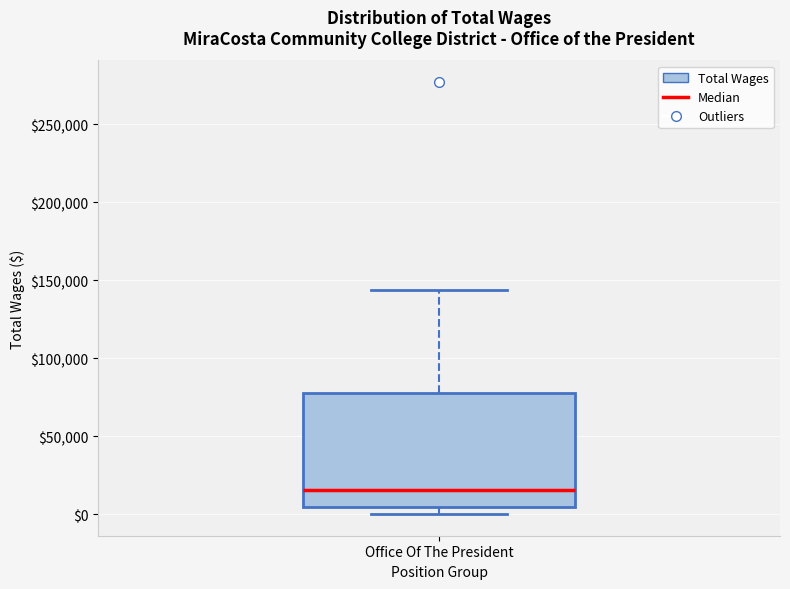

Transcribe this box plot: give where the median line is, the range the box spans, and where the two whiskers end, as read against the y-axis. The values are not printed on the chart, so give them approximately, as read against the axis.

median 15000, box 5000 to 80000, whiskers 0 to 145000